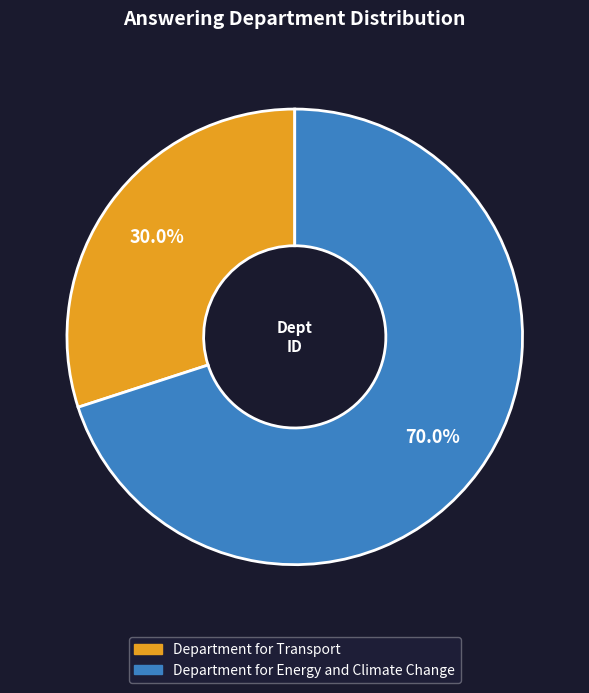

To the nearest percent, what percentage of the pie is Department for Transport?

30%